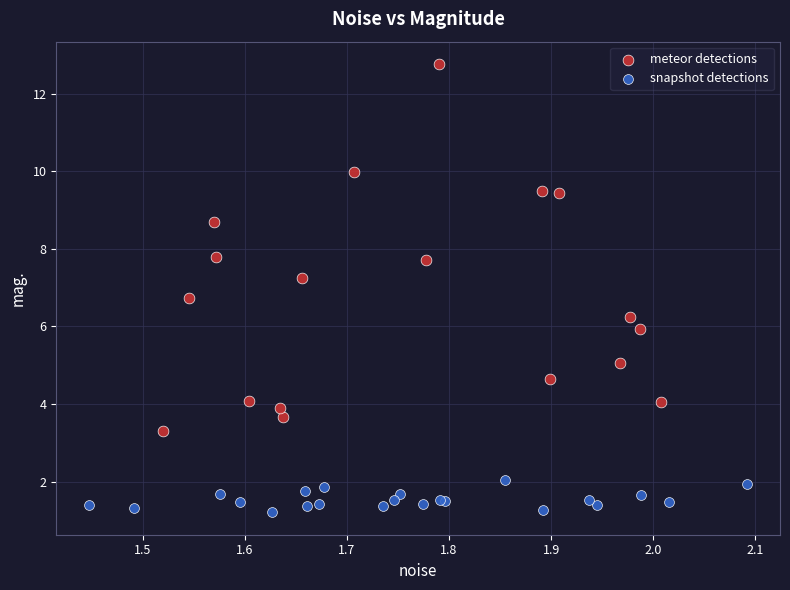

Which series reaches the maximum Y coordinate?

meteor detections